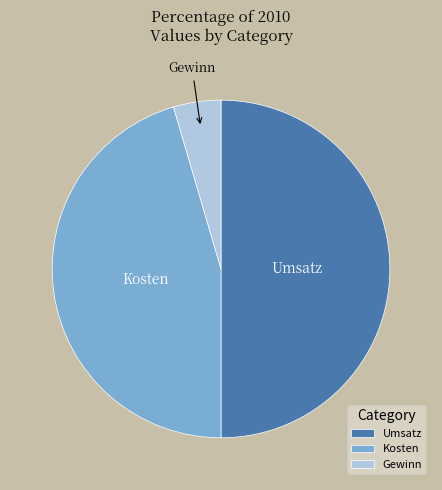

True or false: Umsatz accounts for 50% of the total.

True